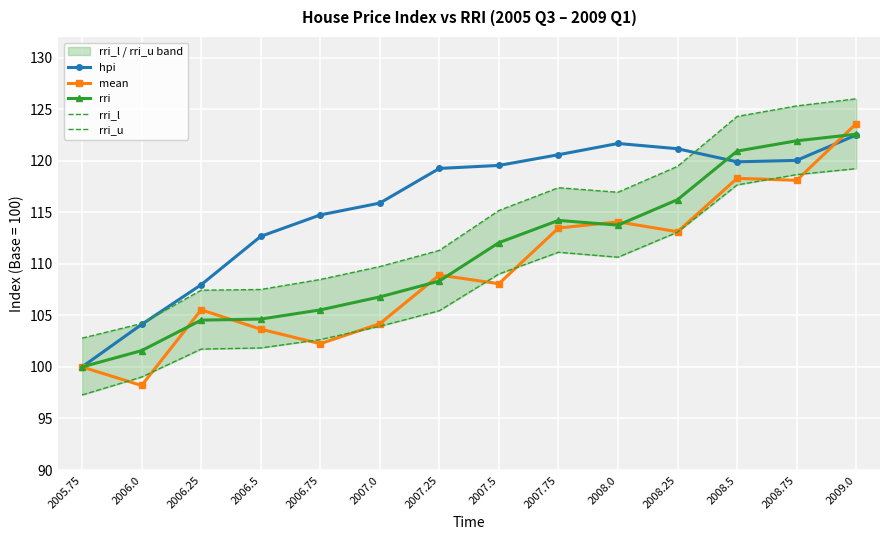

Where is rri nearest to the value 111?

2007.5